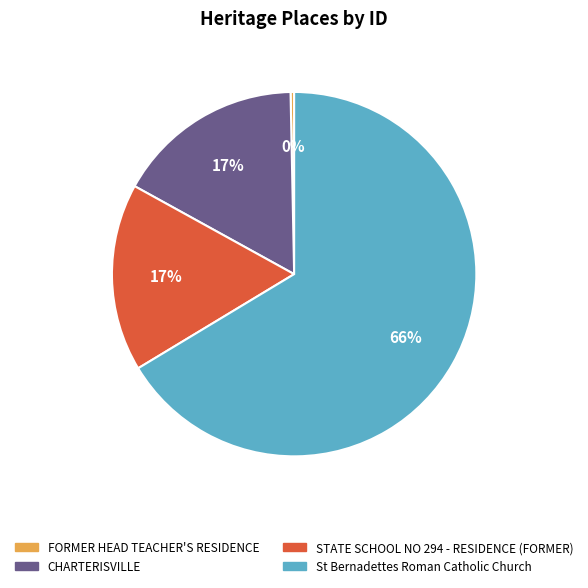

To the nearest percent, what portion does CHARTERISVILLE represent?

17%